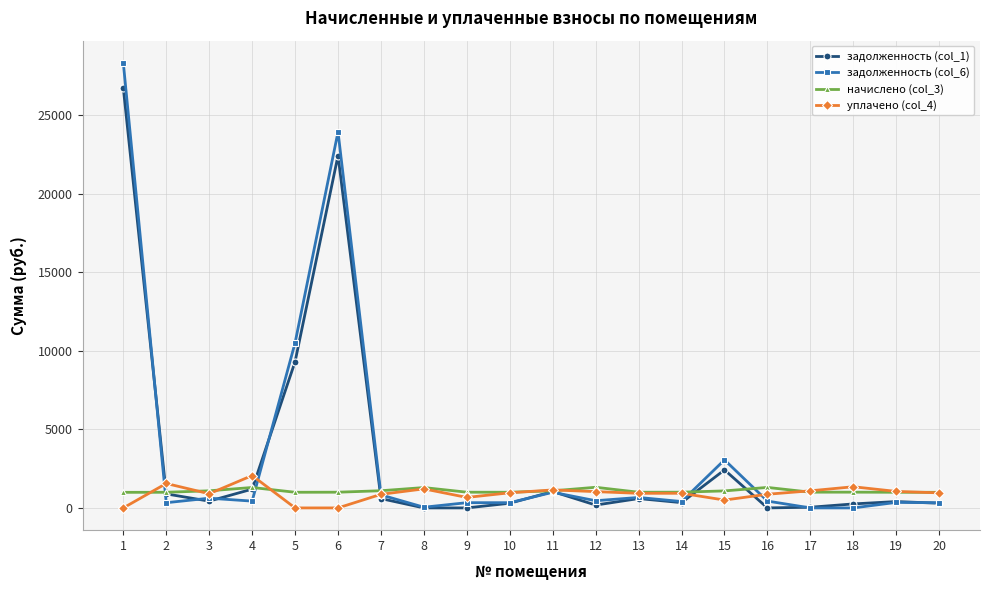

The value of уплачено (col_4) at 9 is 666.9. True or false?

True